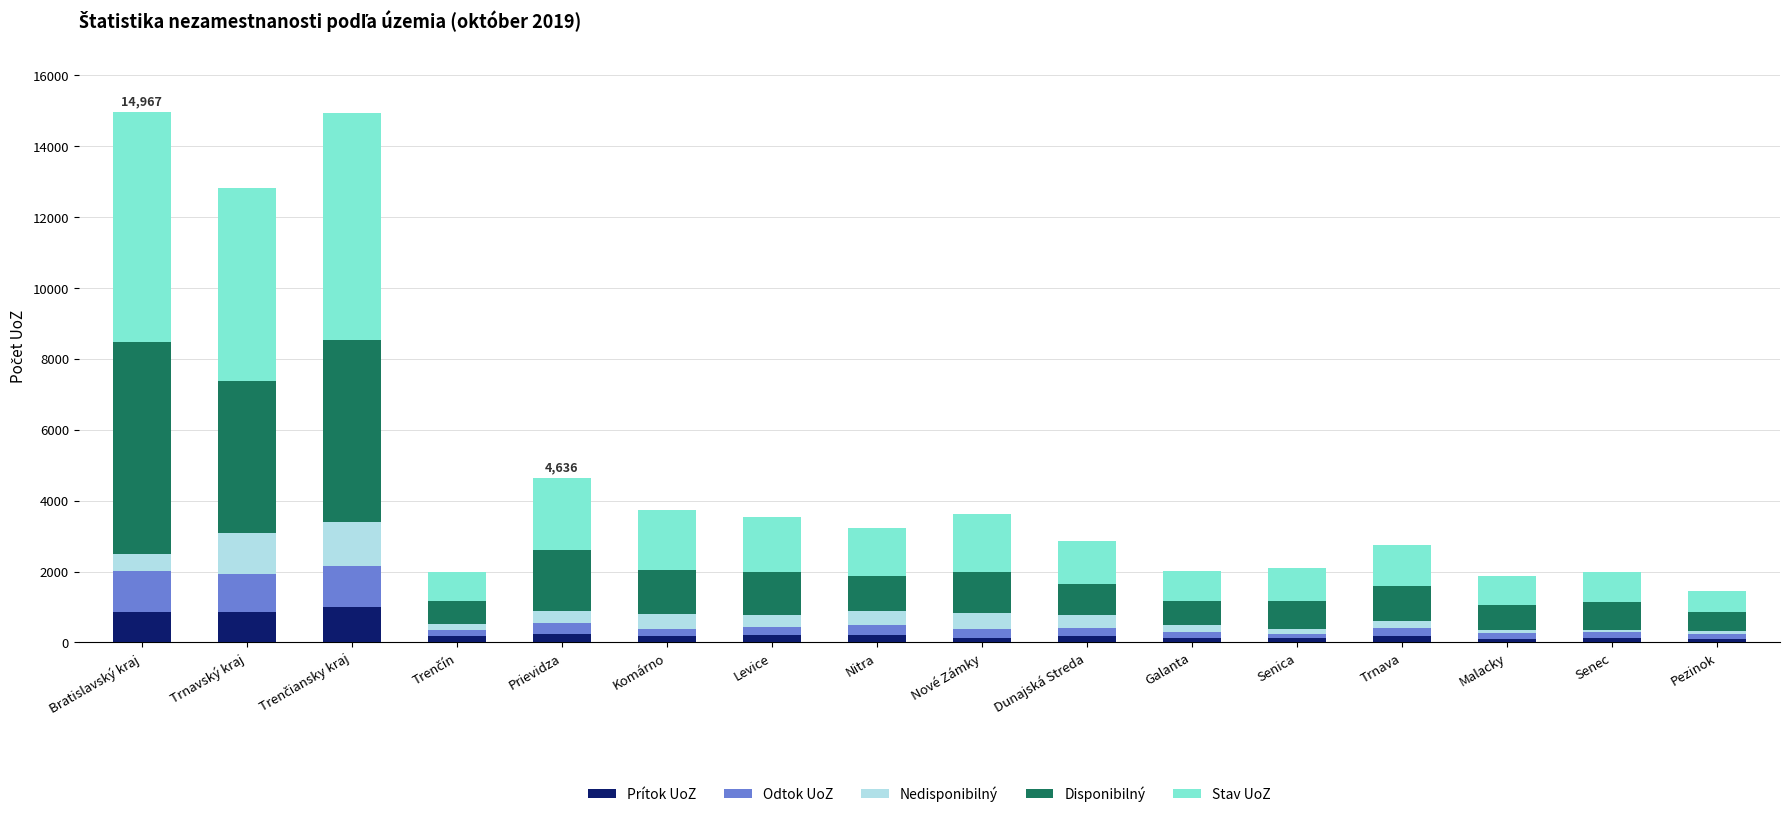

True or false: Prítok UoZ has a value of 852 at Bratislavský kraj.

True